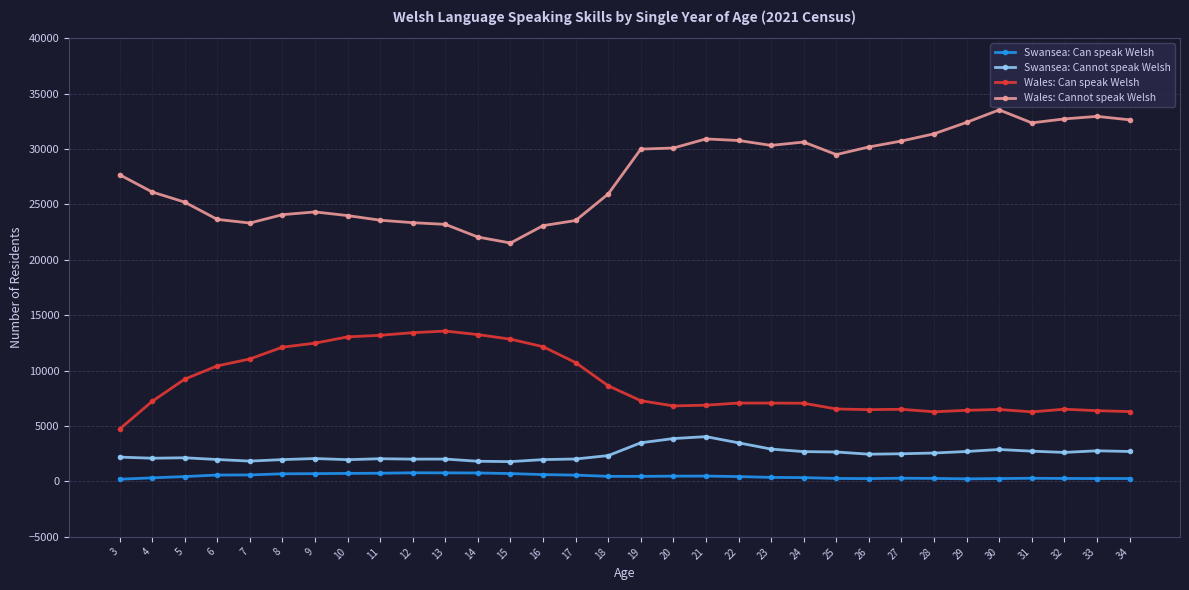

True or false: Swansea: Cannot speak Welsh and Wales: Cannot speak Welsh cross at least once.

False